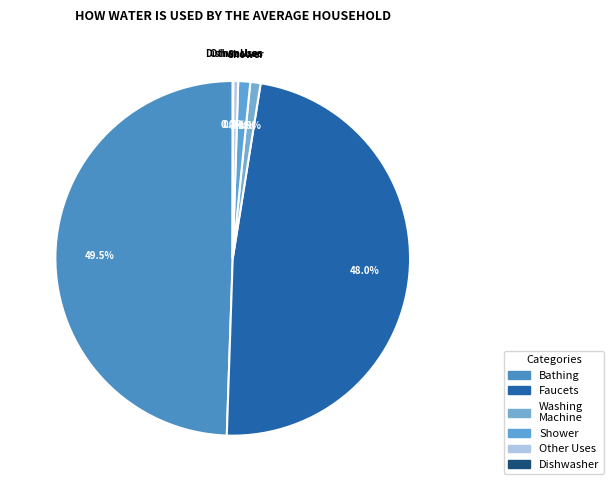

Which has a higher value, Shower or Faucets?

Faucets